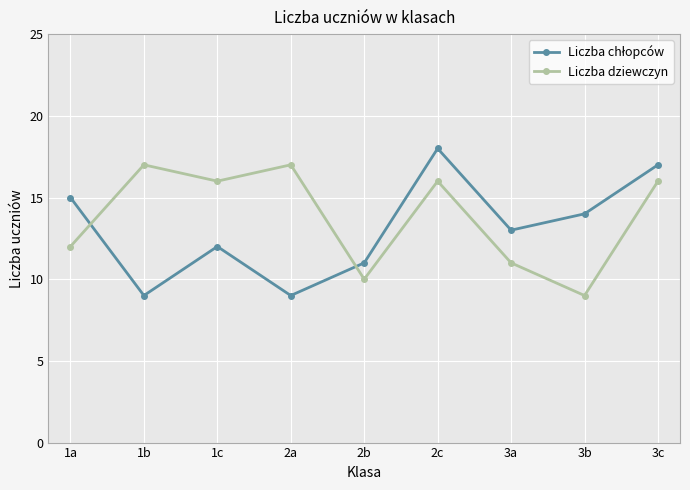

What is the total value across all series at 3b?

23